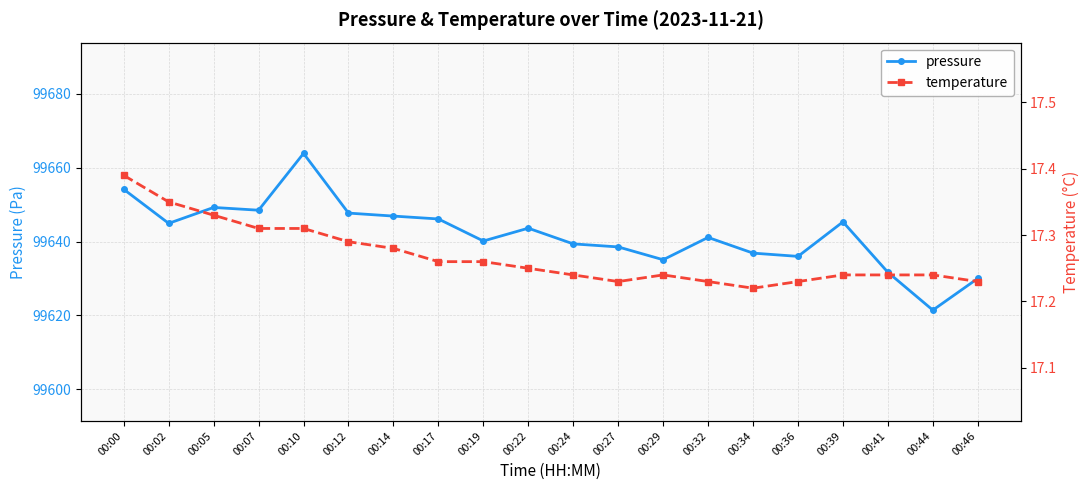

What is the value of the pressure point at the 17th from the left?

99645.3